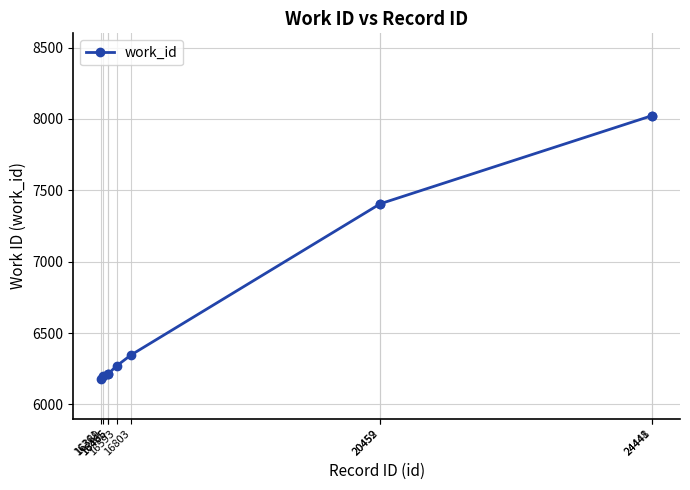

Approximately how many times larger is the value at 16465 compared to 20459?

0.8